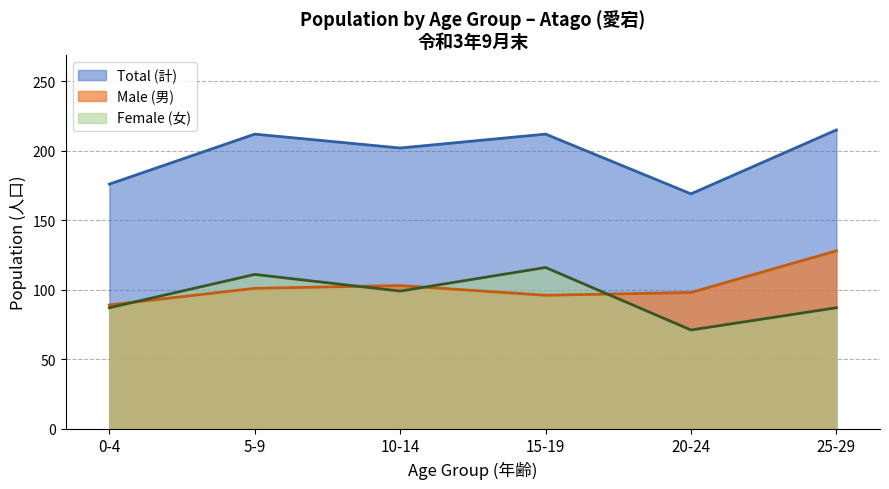

Does the chart have visible grid lines?

Yes